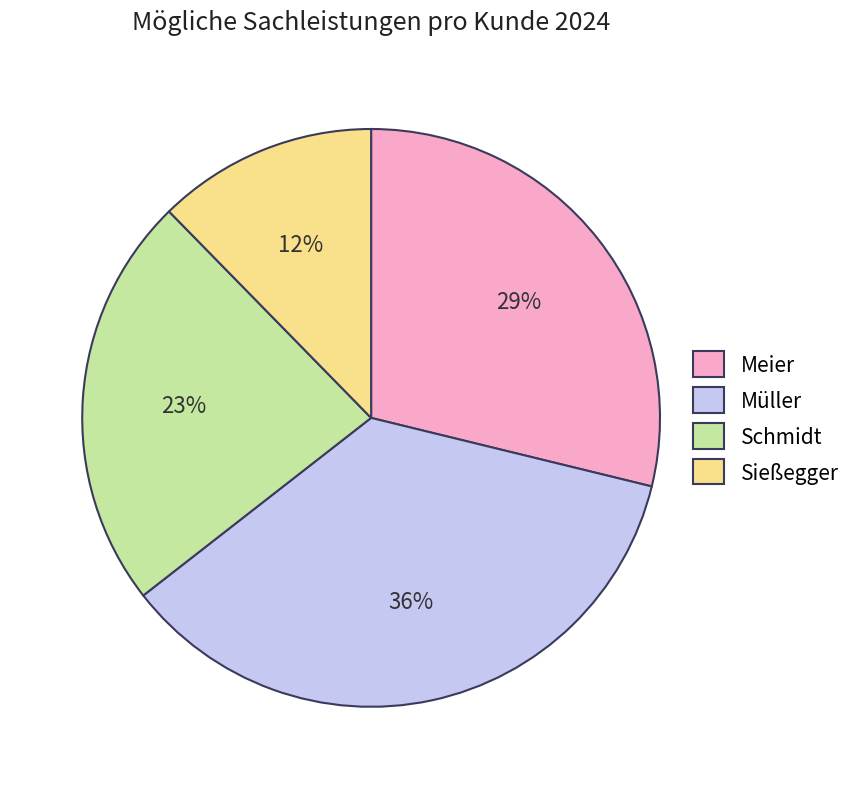

Approximately how many times larger is the value at Müller compared to Meier?

1.2